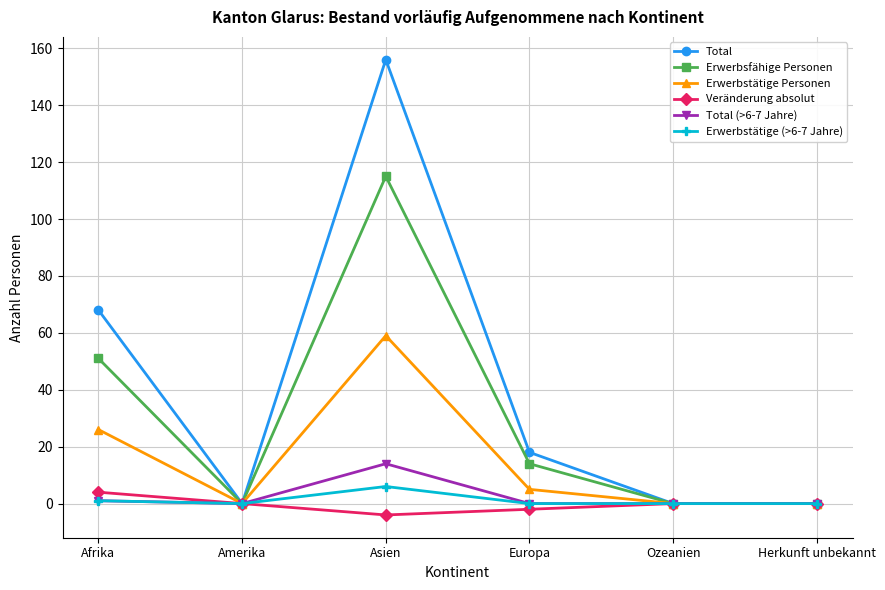

Count the number of data series in this chart.

6